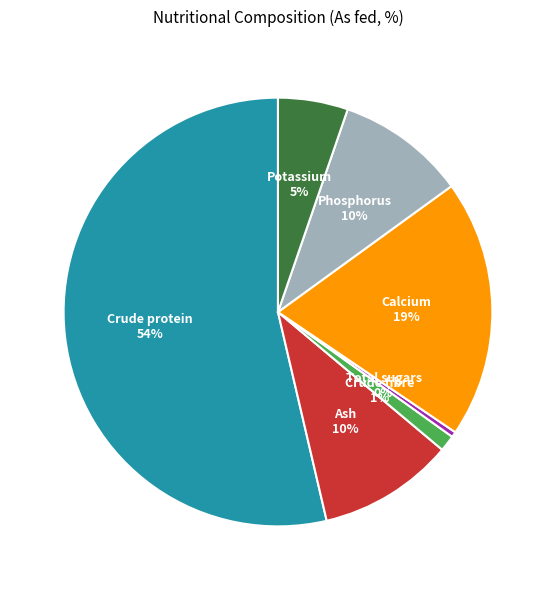

Between Total sugars and Calcium, which is larger?

Calcium